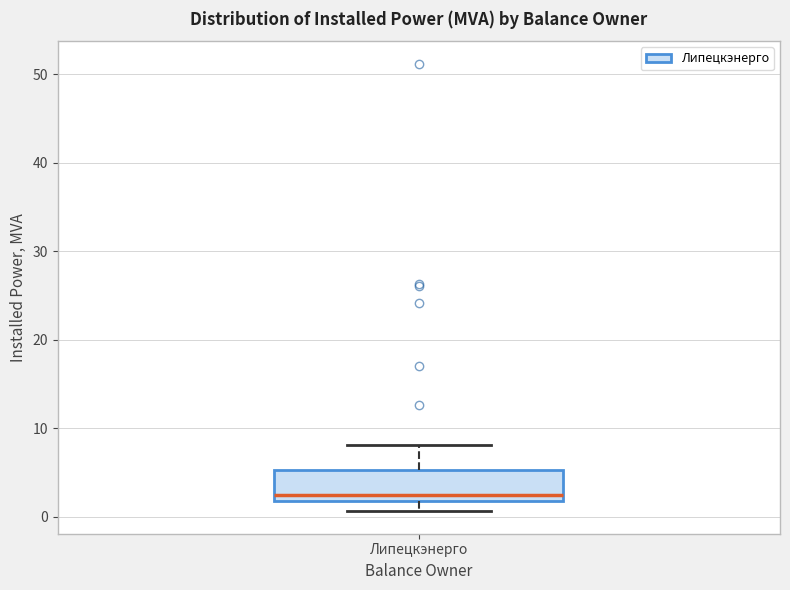

Where does the lower whisker of the box for Липецкэнерго end on the y-axis? The values are not printed on the chart, so give them approximately, as read against the axis.

1